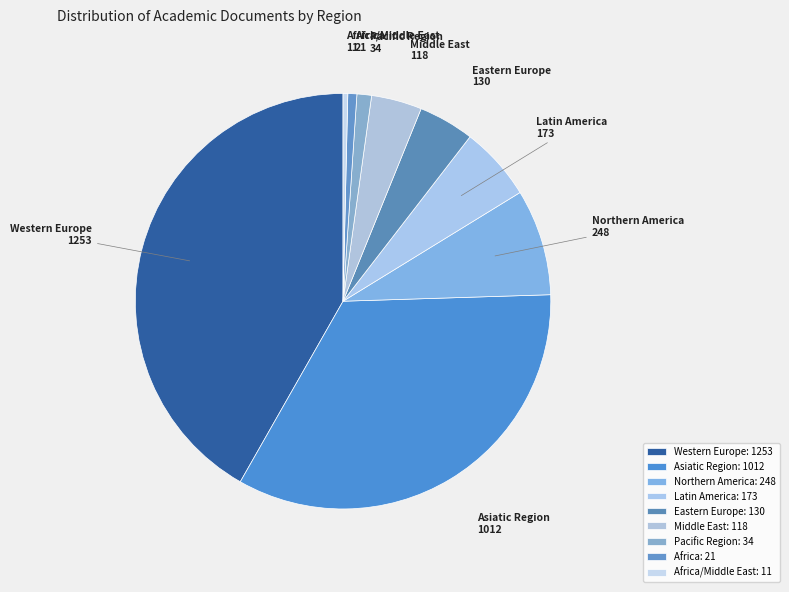

Combined, do Eastern Europe and Western Europe account for over 50%?

No